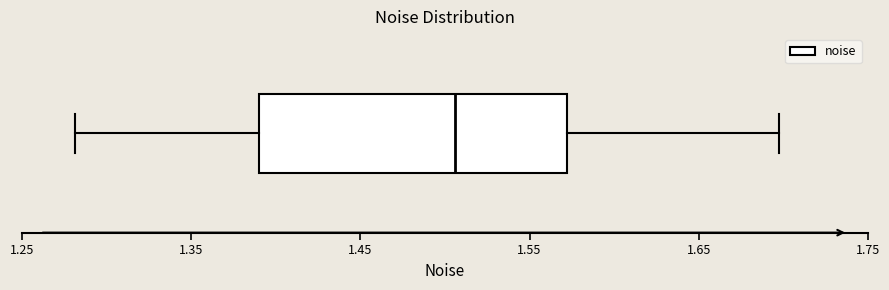

Transcribe this box plot: give where the median line is, the range the box spans, and where the two whiskers end, as read against the x-axis. The values are not printed on the chart, so give them approximately, as read against the axis.

median 1.51, box 1.39 to 1.57, whiskers 1.28 to 1.70